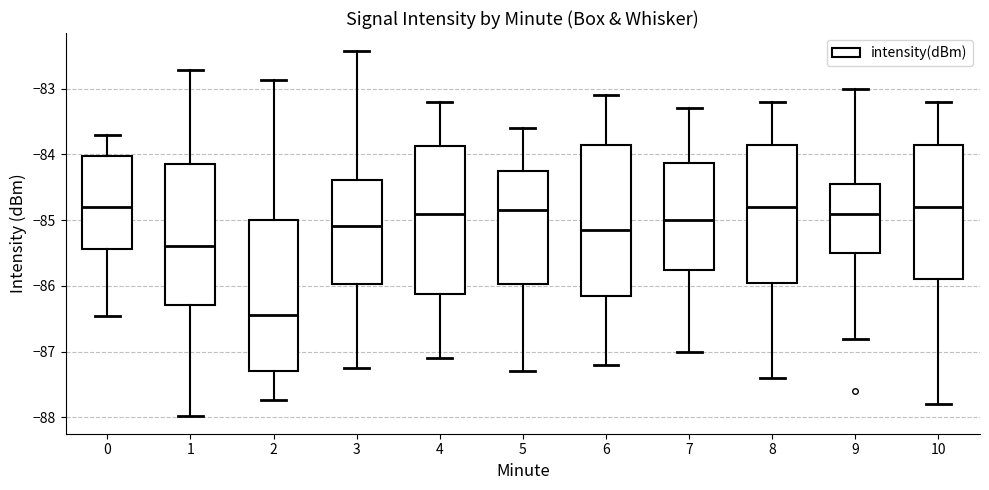

Reading left to right, transcribe this box plot: for each box, give where its median line is, the range the box spans, and where its two whiskers end, as read against the y-axis. The values are not printed on the chart, so give them approximately, as read against the axis.

0: median -84.8, box -85.4 to -84.0, whiskers -86.5 to -83.7
1: median -85.4, box -86.3 to -84.1, whiskers -88.0 to -82.7
2: median -86.4, box -87.3 to -85.0, whiskers -87.7 to -82.9
3: median -85.1, box -86.0 to -84.4, whiskers -87.2 to -82.4
4: median -84.9, box -86.1 to -83.9, whiskers -87.1 to -83.2
5: median -84.8, box -86.0 to -84.2, whiskers -87.3 to -83.6
6: median -85.1, box -86.1 to -83.8, whiskers -87.2 to -83.1
7: median -85.0, box -85.7 to -84.1, whiskers -87.0 to -83.3
8: median -84.8, box -85.9 to -83.8, whiskers -87.4 to -83.2
9: median -84.9, box -85.5 to -84.4, whiskers -86.8 to -83.0
10: median -84.8, box -85.9 to -83.8, whiskers -87.8 to -83.2